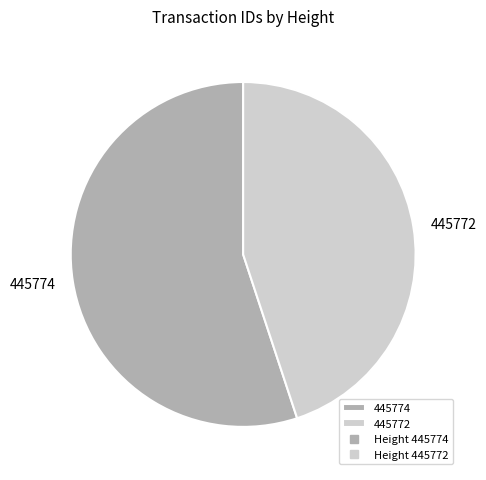

Combined, do 445774 and 445772 account for over 50%?

Yes